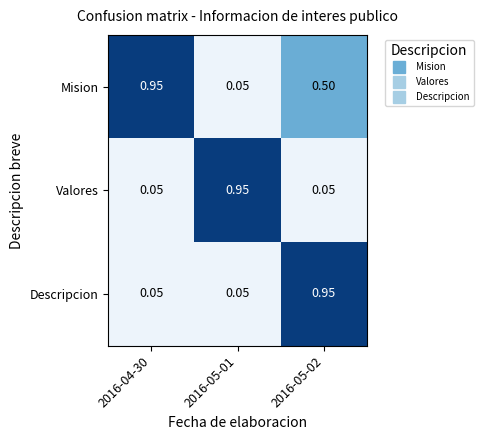

At how many categories does at least one series exceed 0?

3